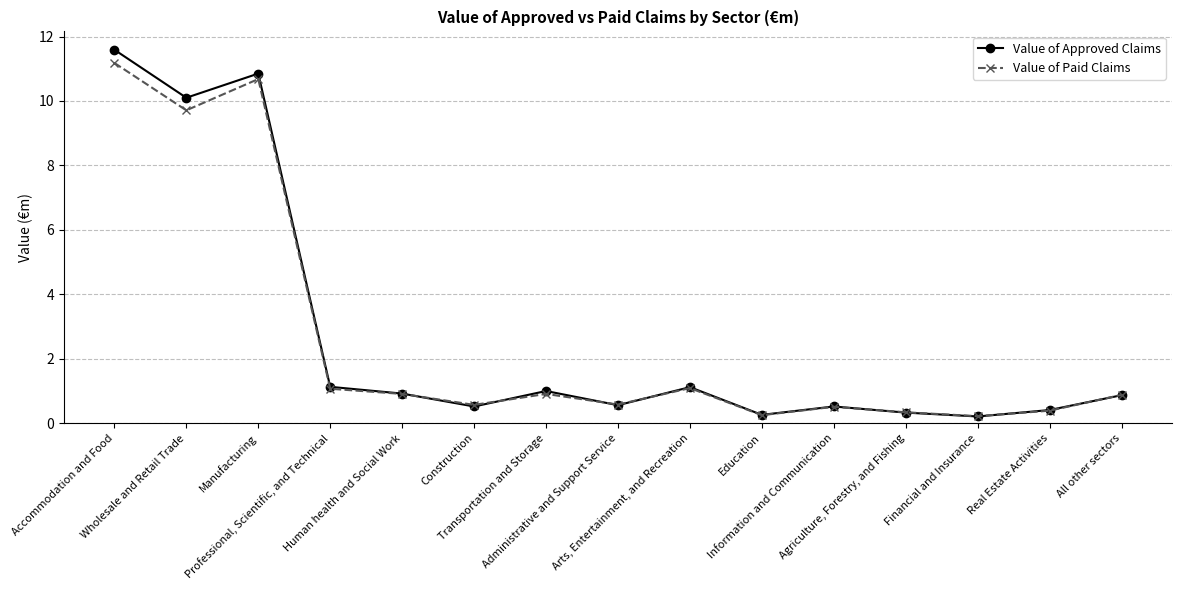

What is the lowest value of the Value of Approved Claims series?

0.2